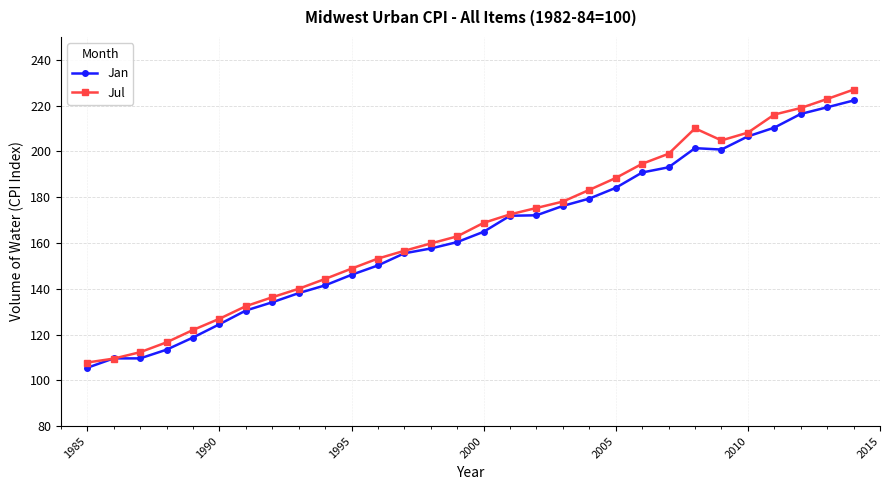

Which series has the widest spread of values?

Jul